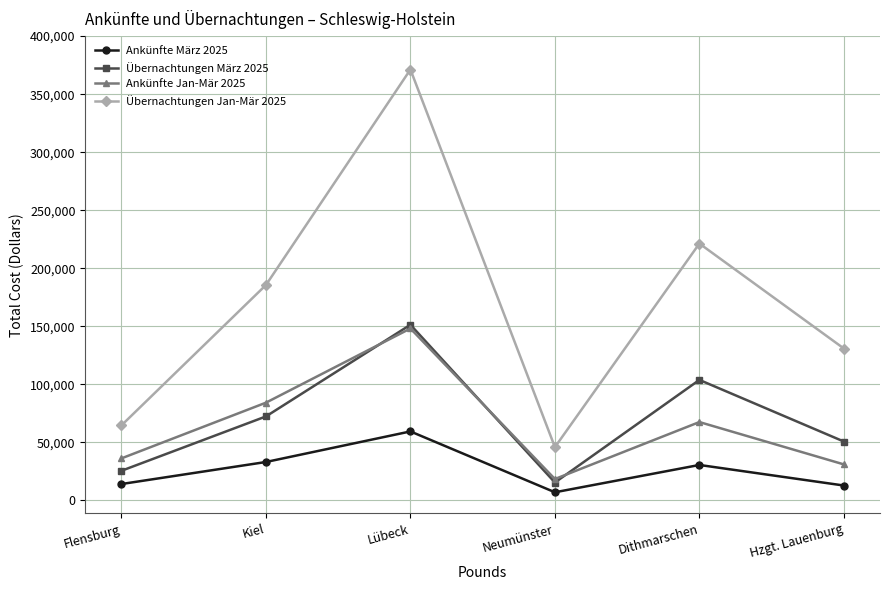

Which series has the largest range (max minus min)?

Übernachtungen Jan-Mär 2025